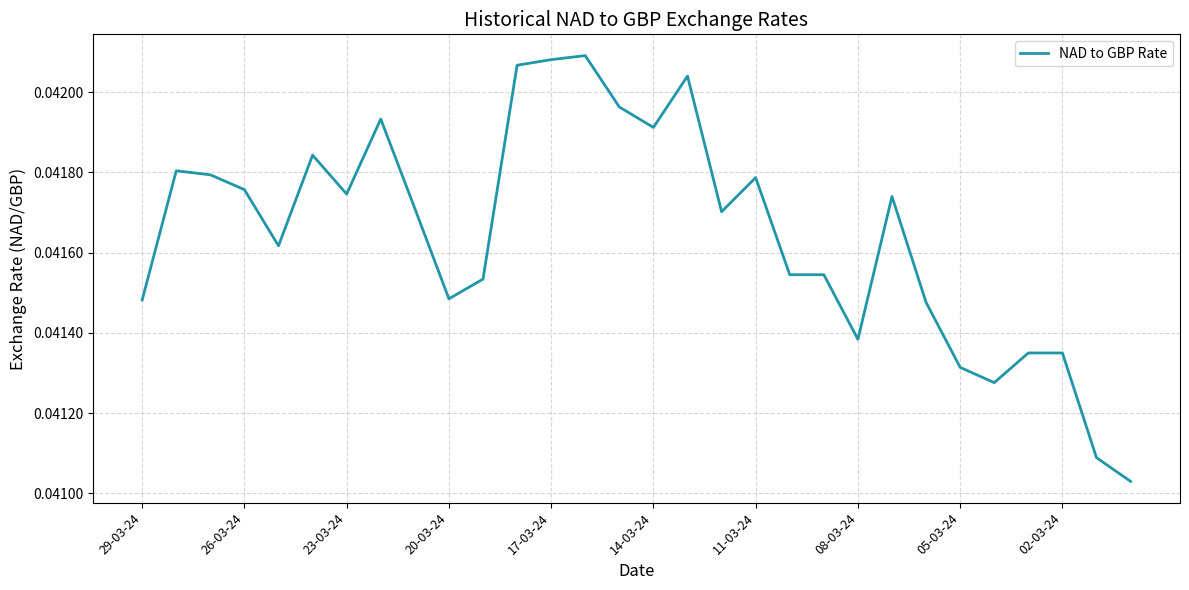

Is this an area chart (filled region under the line)?

No